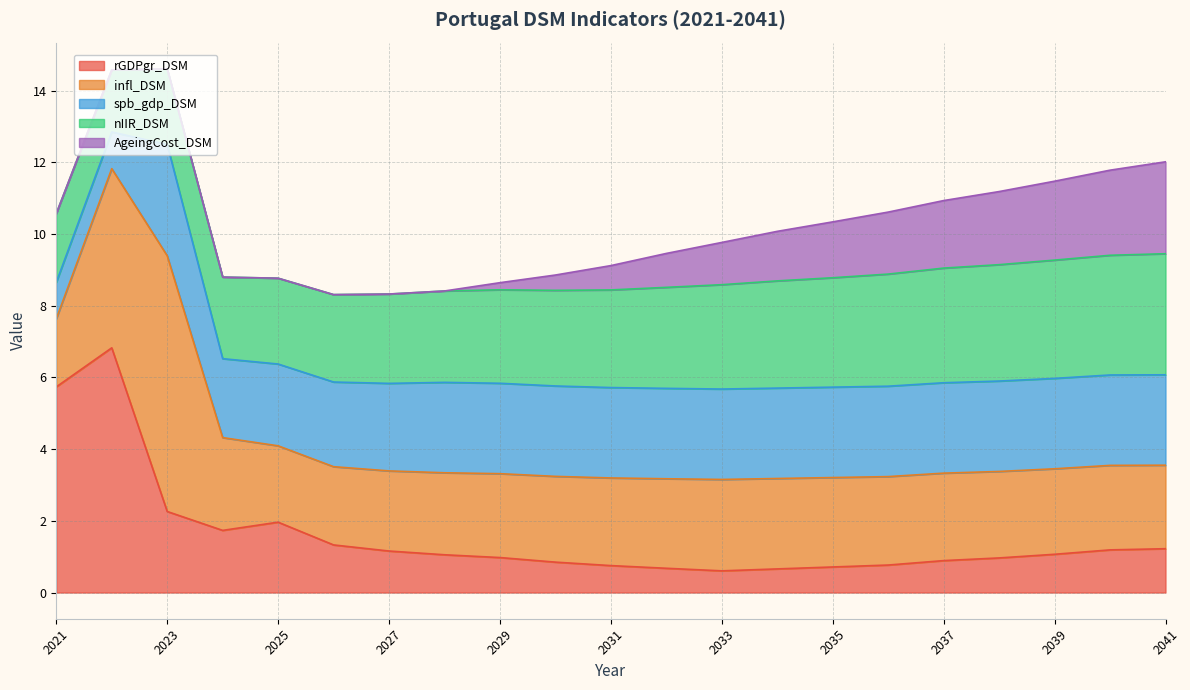

At how many categories does at least one series exceed 4?

3